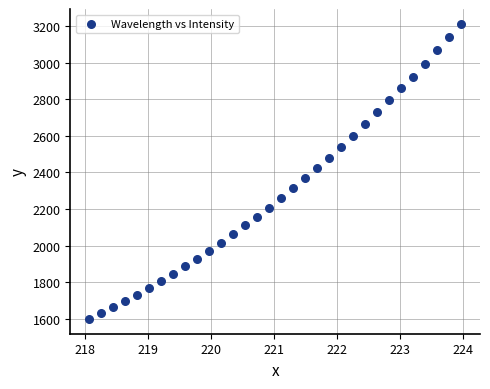

What is the range of Y values (max minus min)?

1613.3